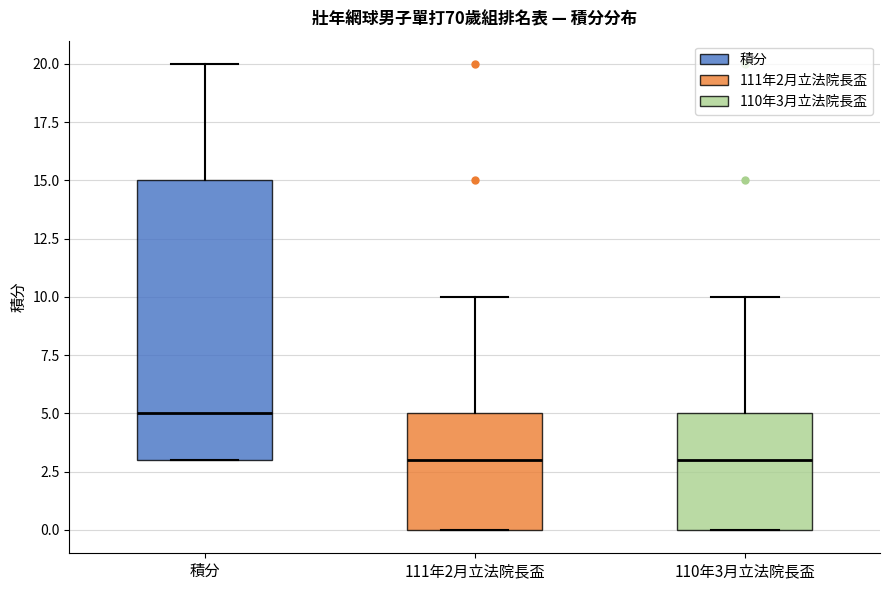

Which box is the tallest, from its lower edge to its upper edge?

積分